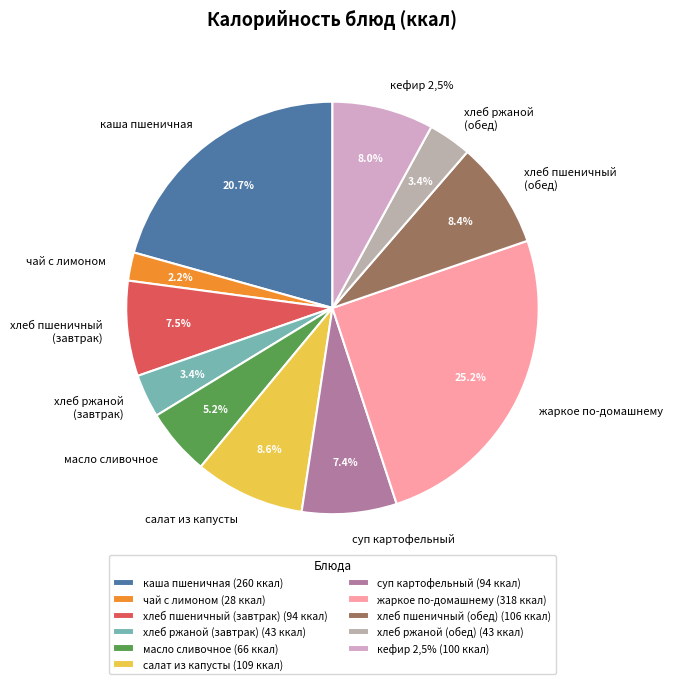

Does any single category account for the majority?

No